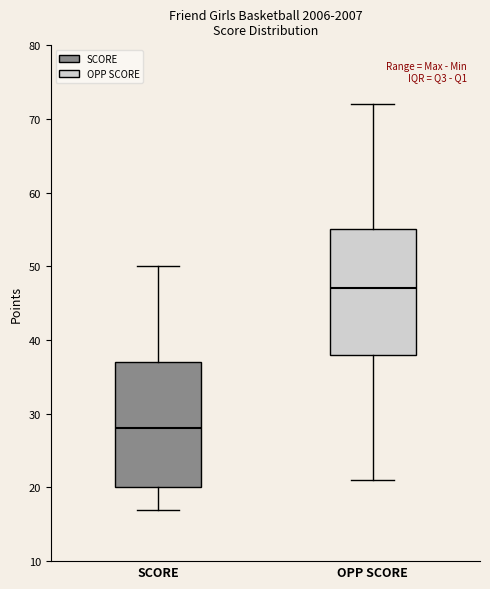

Reading left to right, transcribe this box plot: for each box, give where its median line is, the range the box spans, and where its two whiskers end, as read against the y-axis. The values are not printed on the chart, so give them approximately, as read against the axis.

SCORE: median 28, box 20 to 37, whiskers 17 to 50
OPP SCORE: median 47, box 38 to 55, whiskers 21 to 72